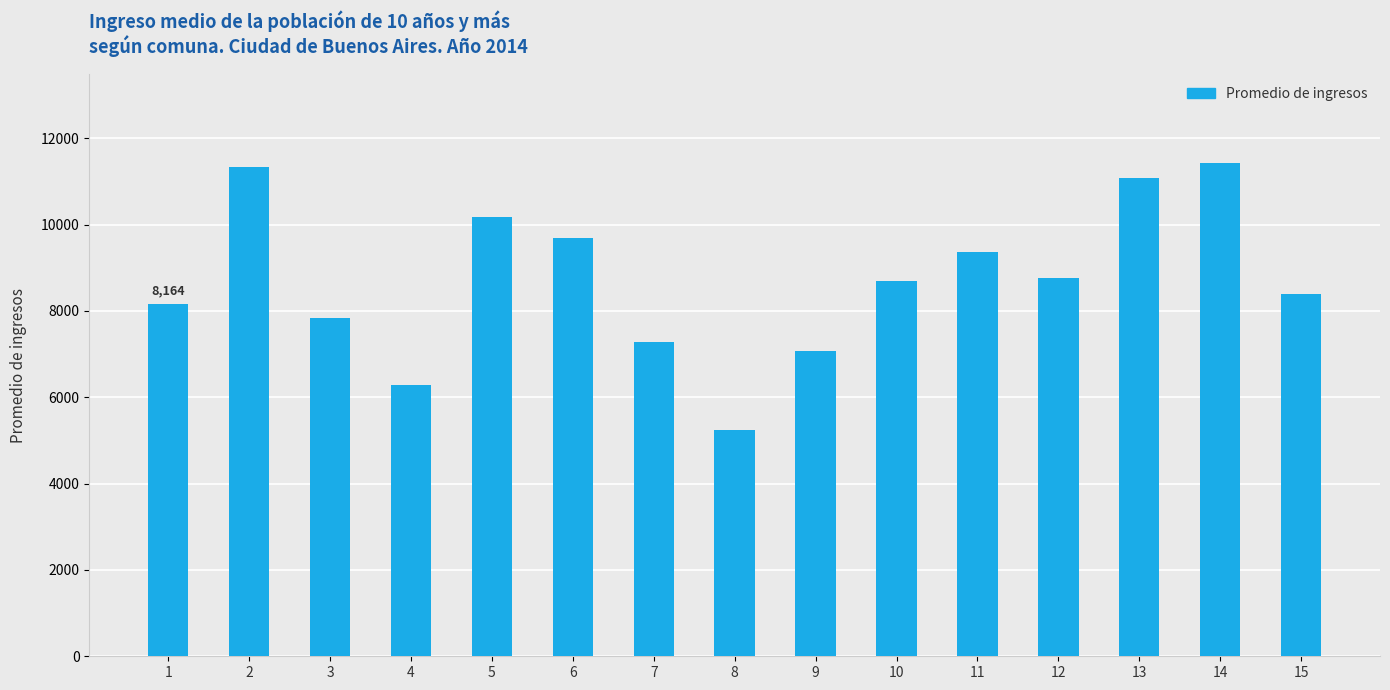

What is the average value?

8718